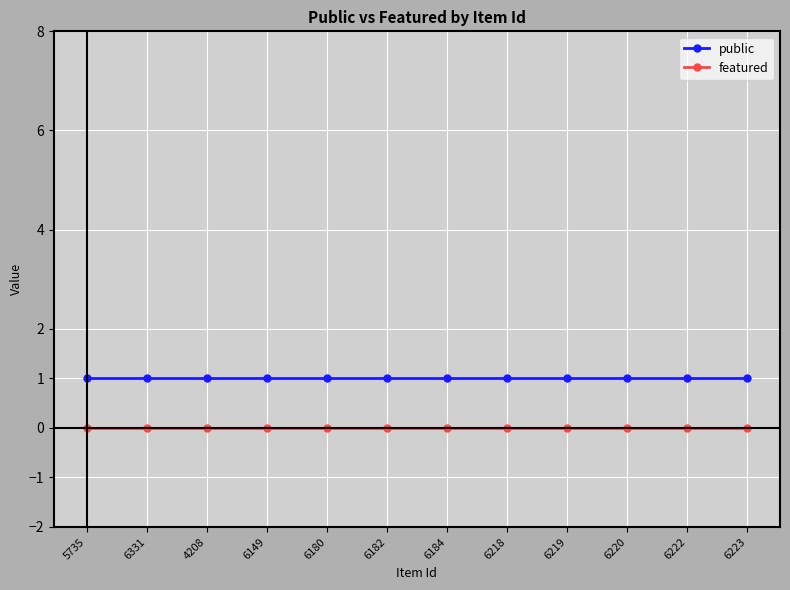

Rank the series at 4208 from lowest to highest value.

featured, public